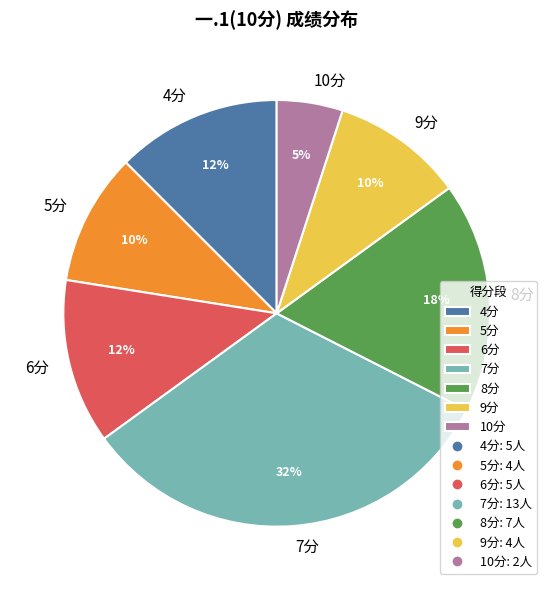

Combined, do 10分 and 4分 account for over 50%?

No